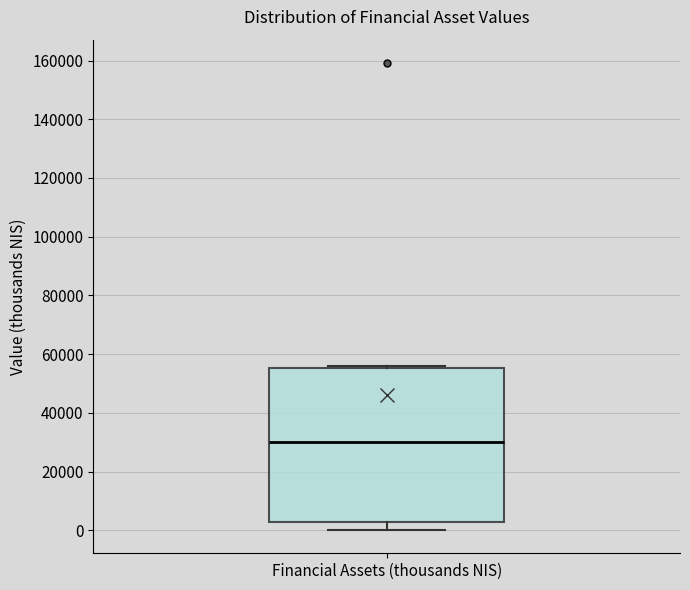

Read this box plot against the y-axis: the position of the median line, the range covered by the box, and the ends of both whiskers. The values are not printed on the chart, so give them approximately, as read against the axis.

median 30000, box 2000 to 56000, whiskers 0 to 56000